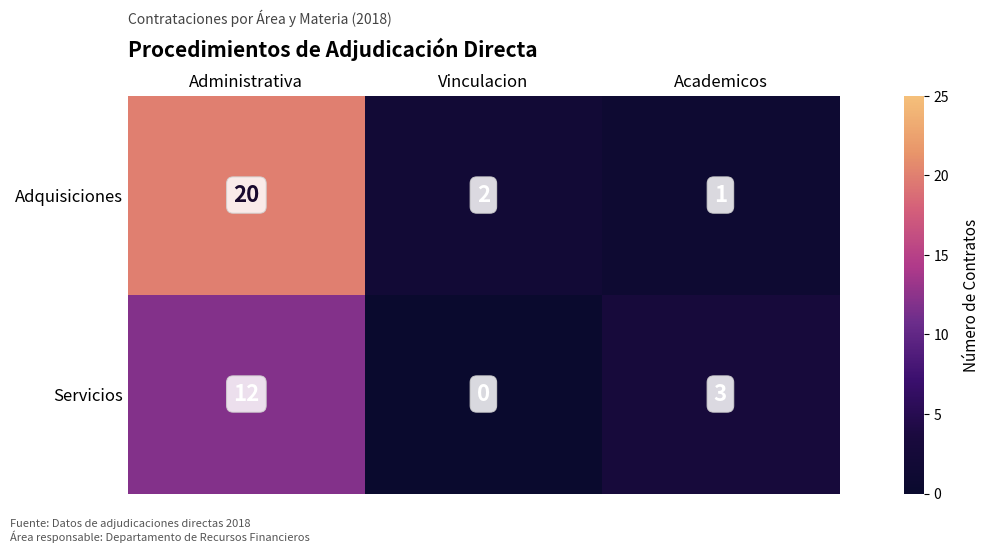

What is the total value across all series at Administrativa?

32